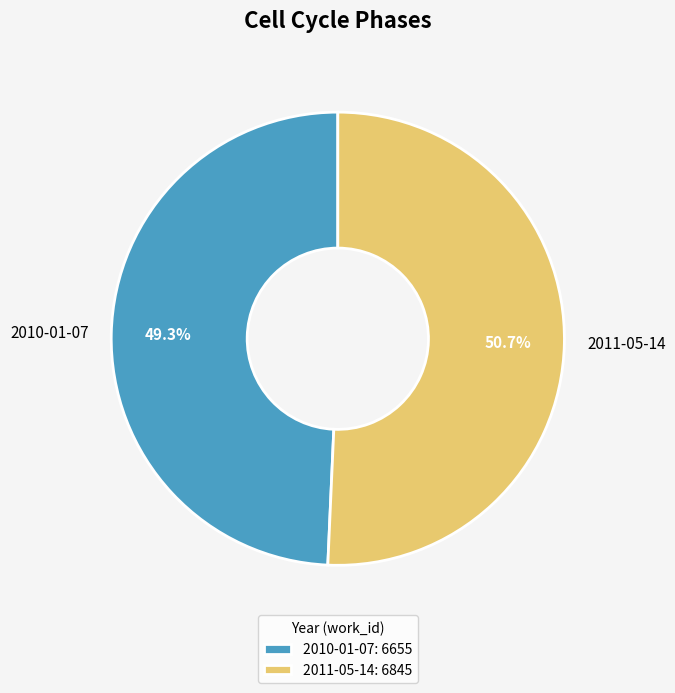

Which category has the biggest portion of the pie?

2011-05-14